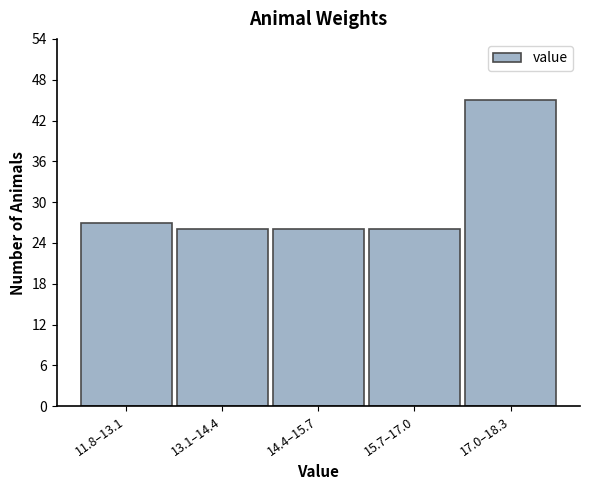

Reading left to right, list all the values displayed in this chart.

27	26	26	26	45